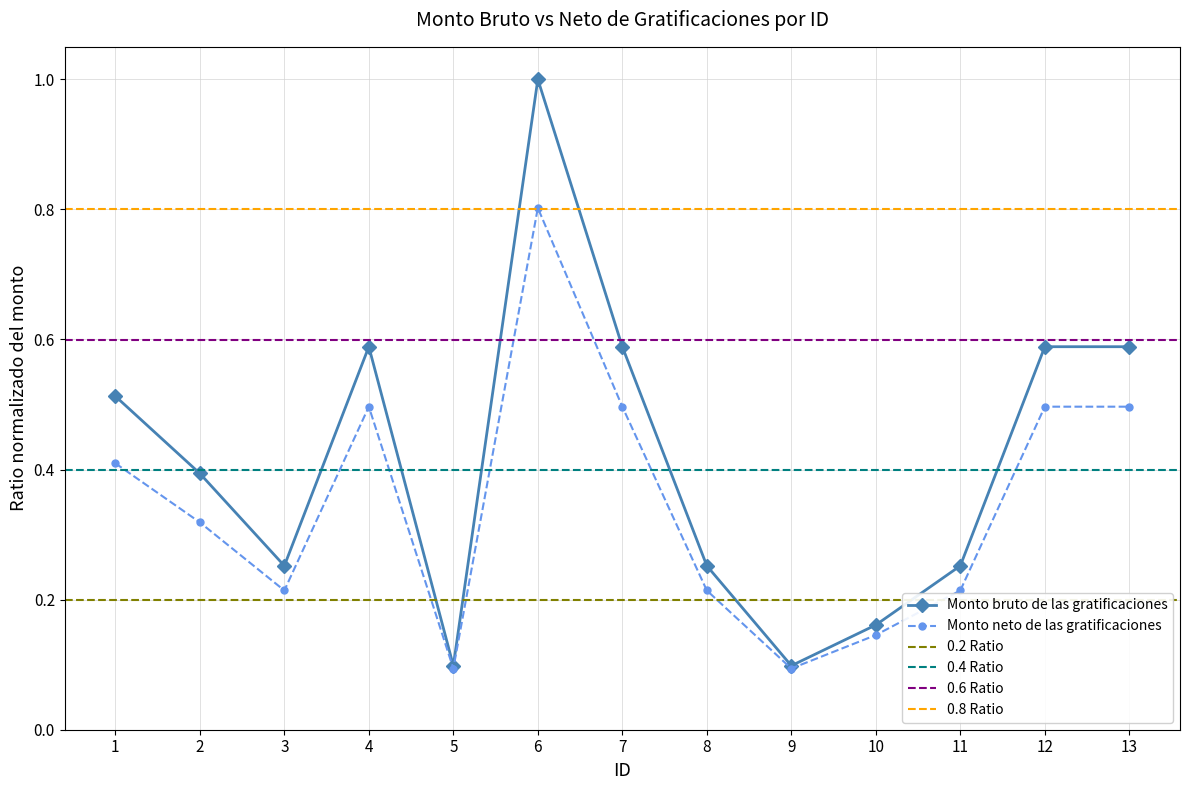

What is the sum of all Monto bruto de las gratificaciones values?

5.4